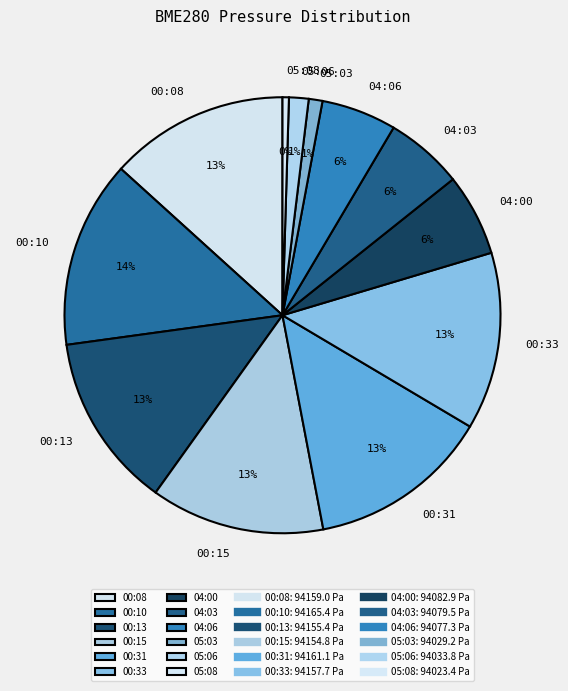

Is the sum of 00:33 and 04:06 greater than half?

No